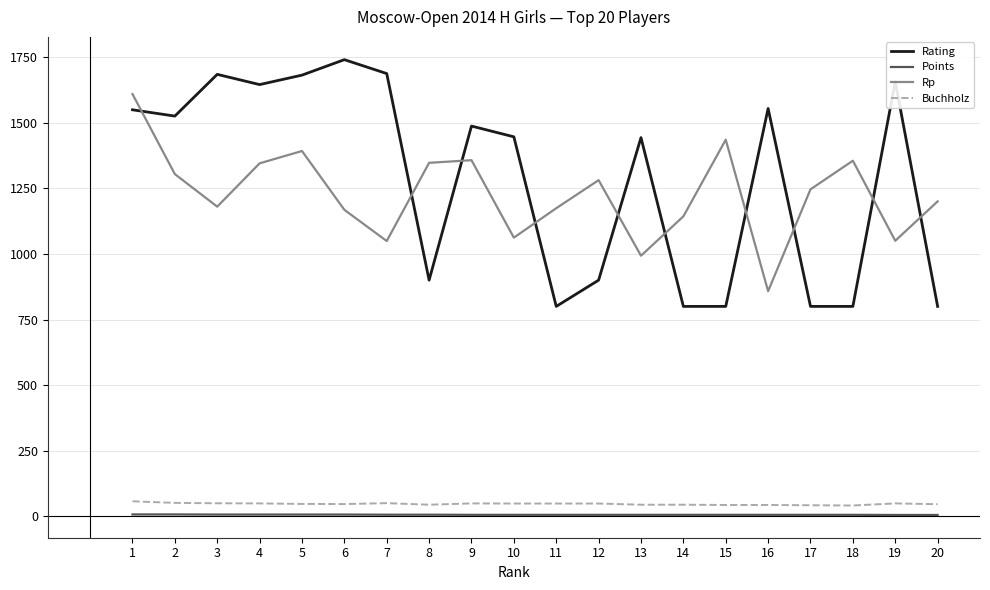

Is the value of Rating at 1 greater than the value of Rp at 10?

Yes